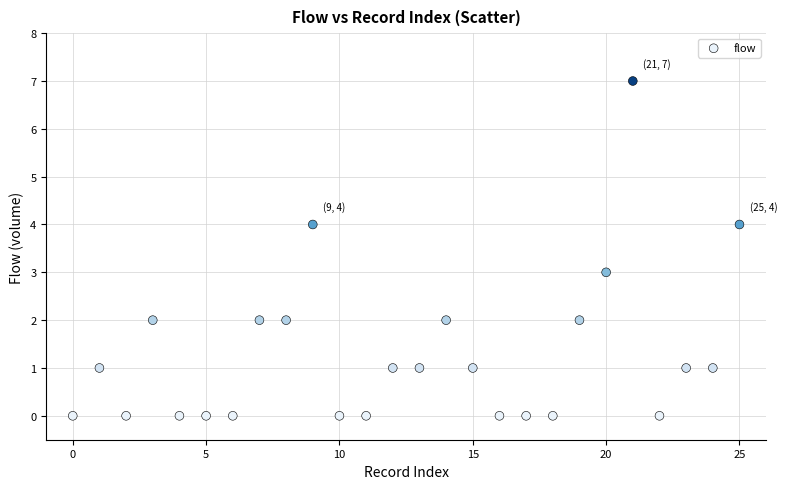

What is the range of Y values (max minus min)?

7